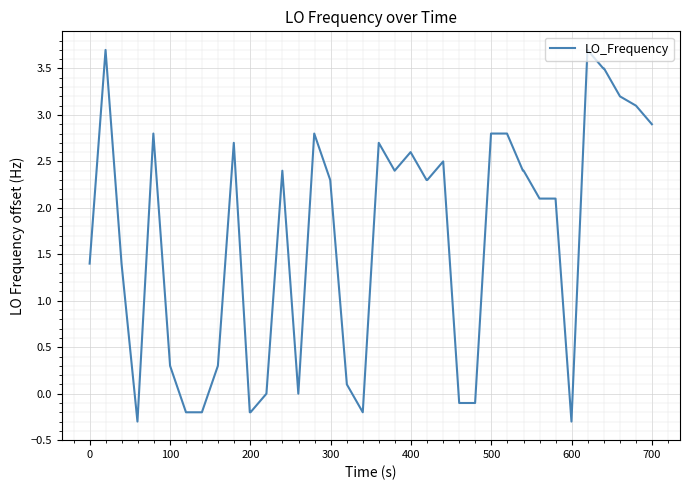

What is the difference between the maximum and minimum values?

4.0